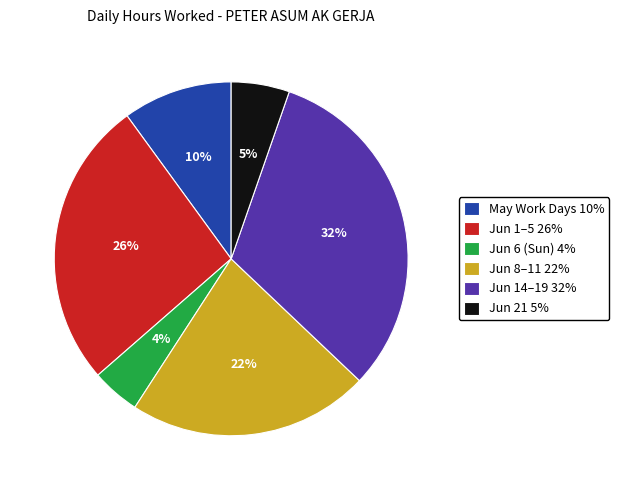

Between May Work Days 10% and Jun 8–11 22%, which is larger?

Jun 8–11 22%